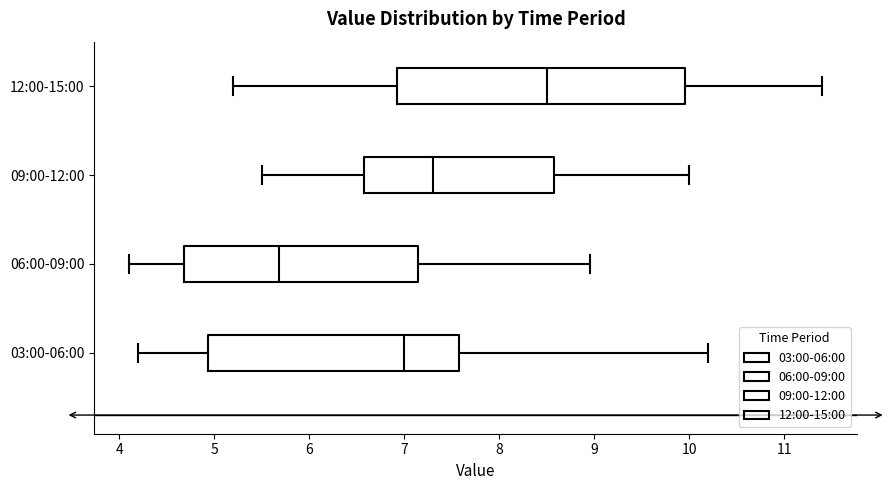

Which box's median line is the furthest to the left?

06:00-09:00